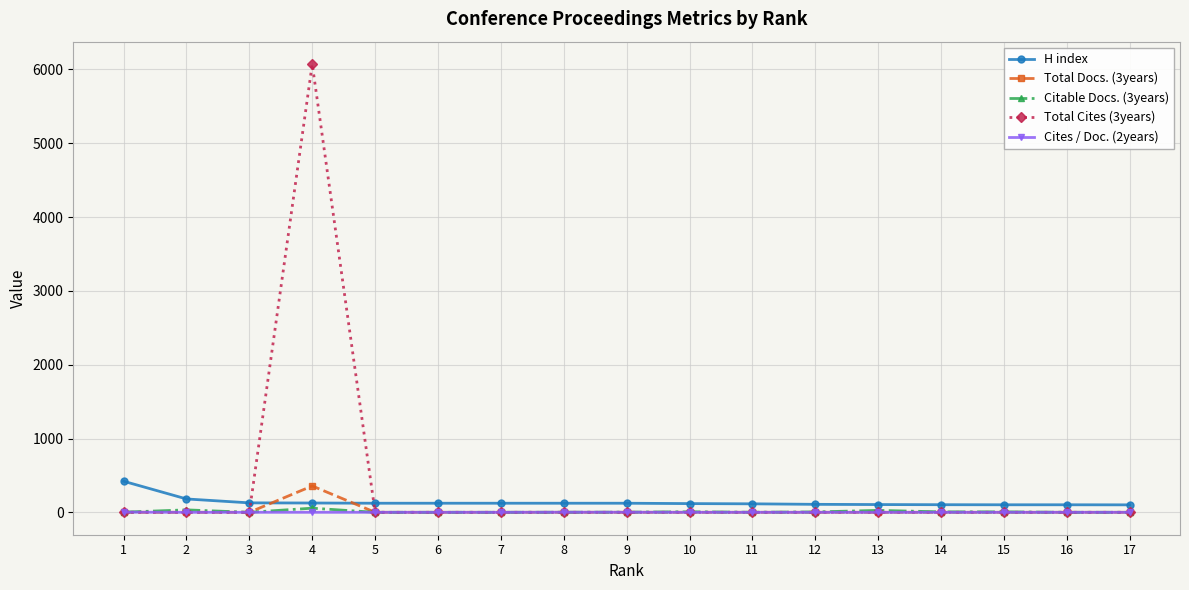

What is the sum of all Citable Docs. (3years) values?

145